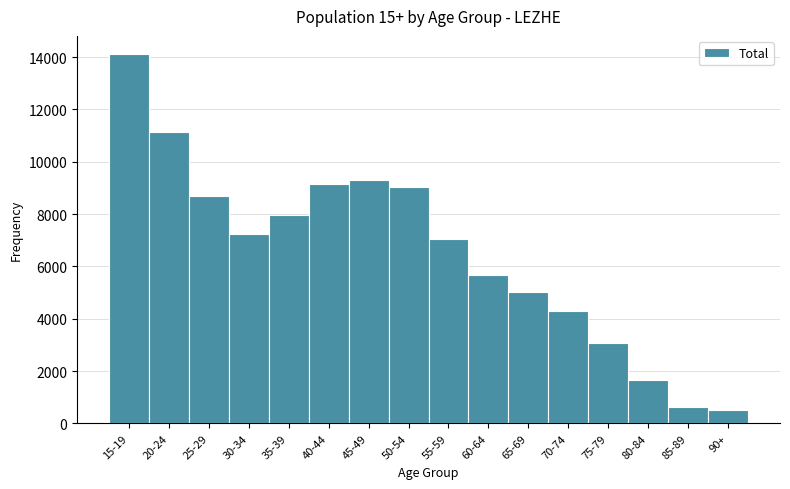

Reading right to left, transcribe all the data shown in this chart.

90+=527	85-89=629	80-84=1666	75-79=3087	70-74=4294	65-69=5036	60-64=5673	55-59=7031	50-54=9042	45-49=9298	40-44=9165	35-39=7958	30-34=7248	25-29=8673	20-24=11152	15-19=14106